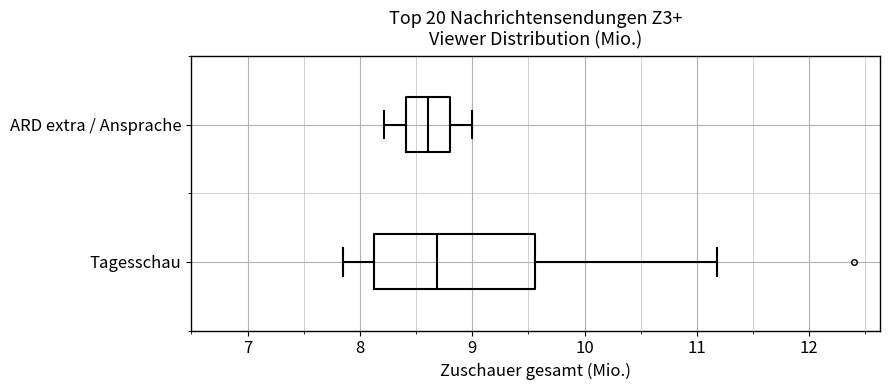

Reading bottom to top, read every box against the x-axis: the position of its median line, the range the box covers, and the ends of its whiskers. The values are not printed on the chart, so give them approximately, as read against the axis.

Tagesschau: median 8.7, box 8.1 to 9.6, whiskers 7.8 to 11.2
ARD extra / Ansprache: median 8.6, box 8.4 to 8.8, whiskers 8.2 to 9.0